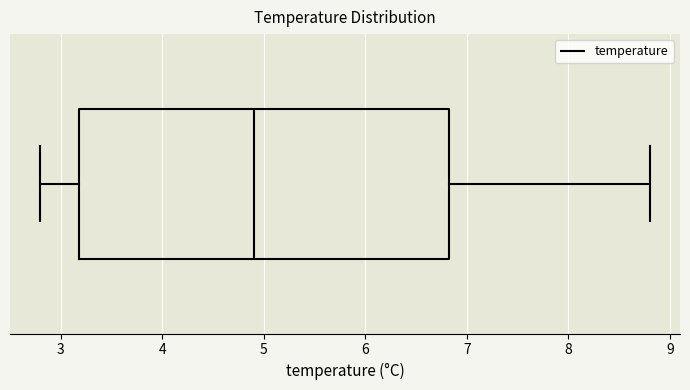

Read this box plot against the x-axis: the position of the median line, the range covered by the box, and the ends of both whiskers. The values are not printed on the chart, so give them approximately, as read against the axis.

median 4.9, box 3.2 to 6.8, whiskers 2.8 to 8.8